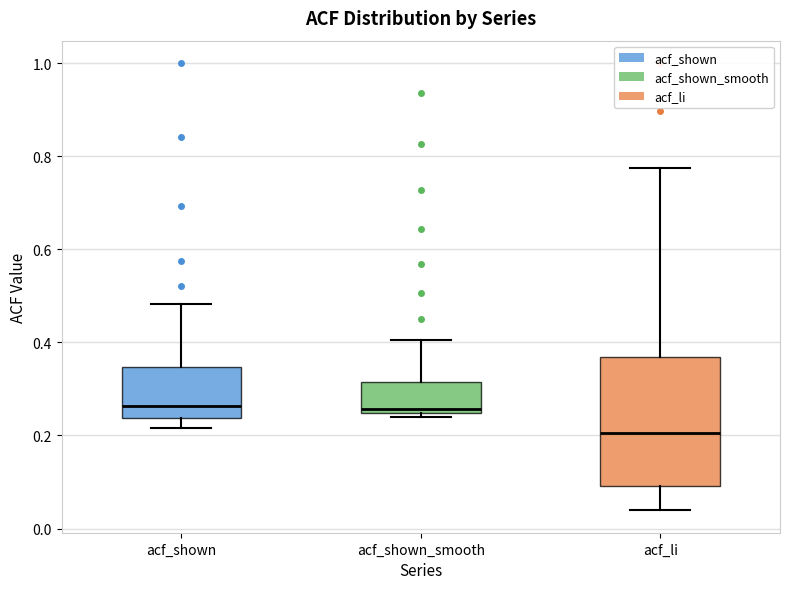

Where is the lower edge of the box for acf_li on the y-axis? The values are not printed on the chart, so give them approximately, as read against the axis.

0.10